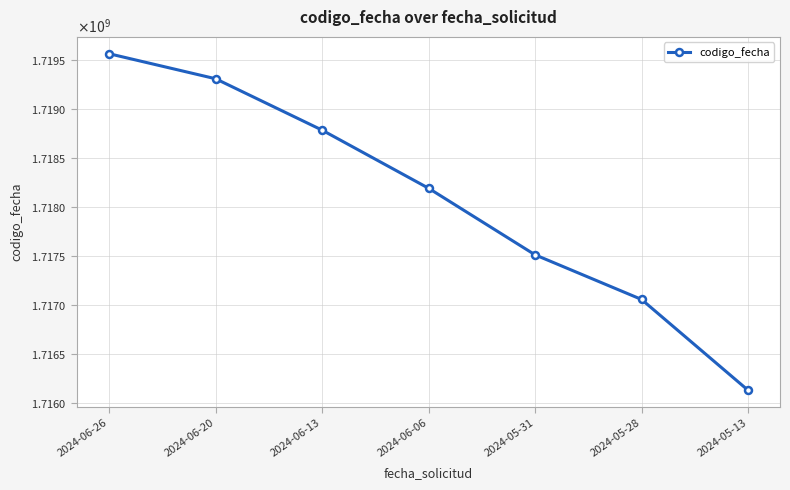

True or false: the data has more than 0 interior local peaks.

False